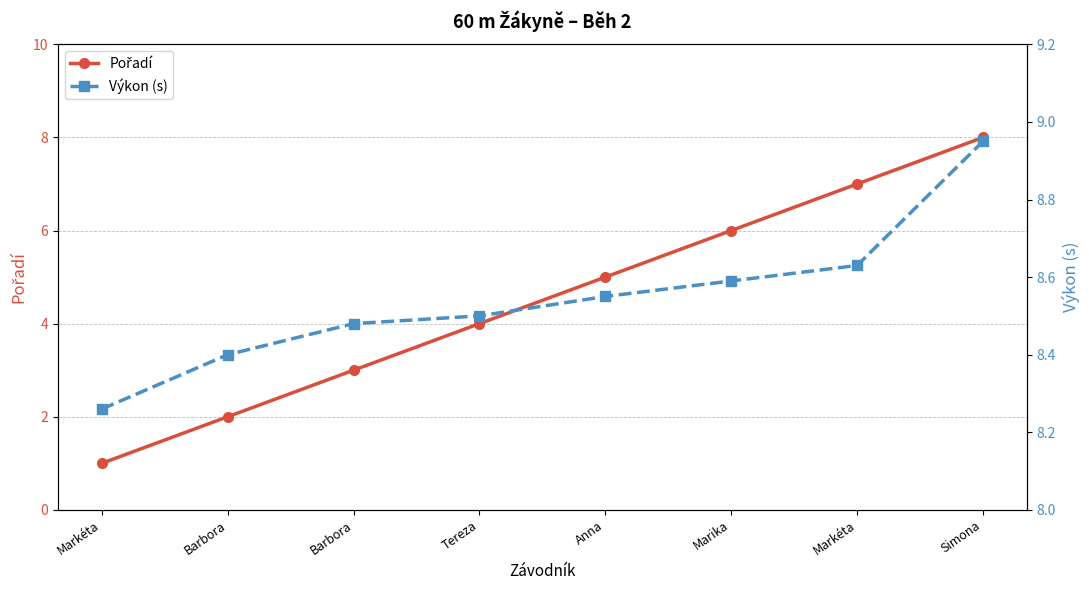

Which series has the largest range (max minus min)?

Pořadí